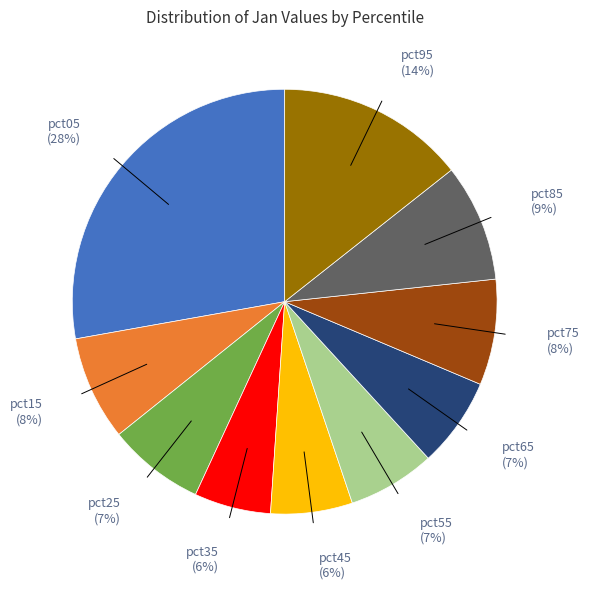

Combined, do pct15 (8%) and pct85 (9%) account for over 50%?

No